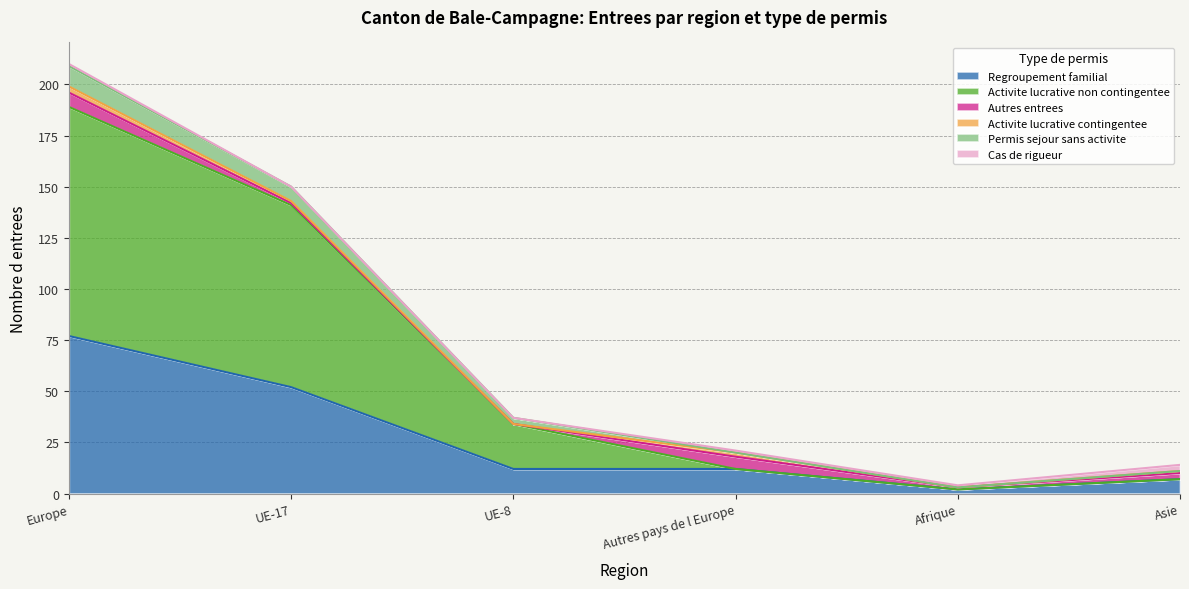

How many lines are shown in the chart?

6